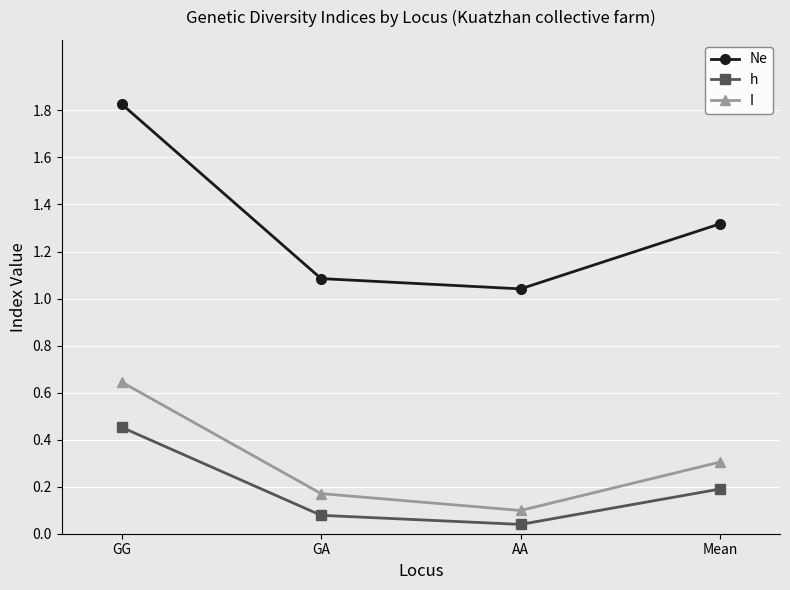

What is the sum of all Ne values?

5.3